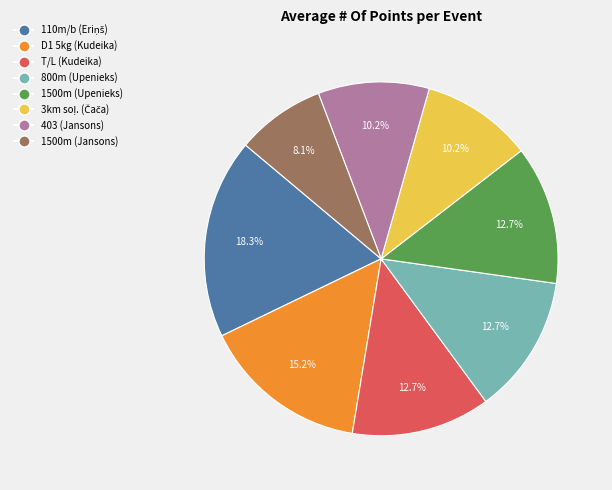

Is there any slice that represents more than half of the pie?

No